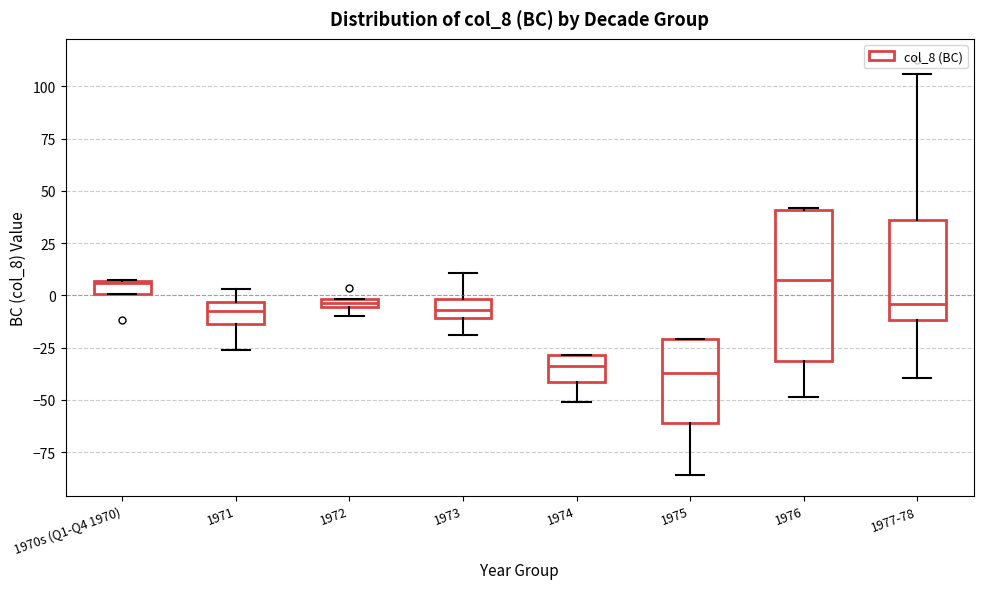

Where is the lower edge of the box for 1971 on the y-axis? The values are not printed on the chart, so give them approximately, as read against the axis.

-15